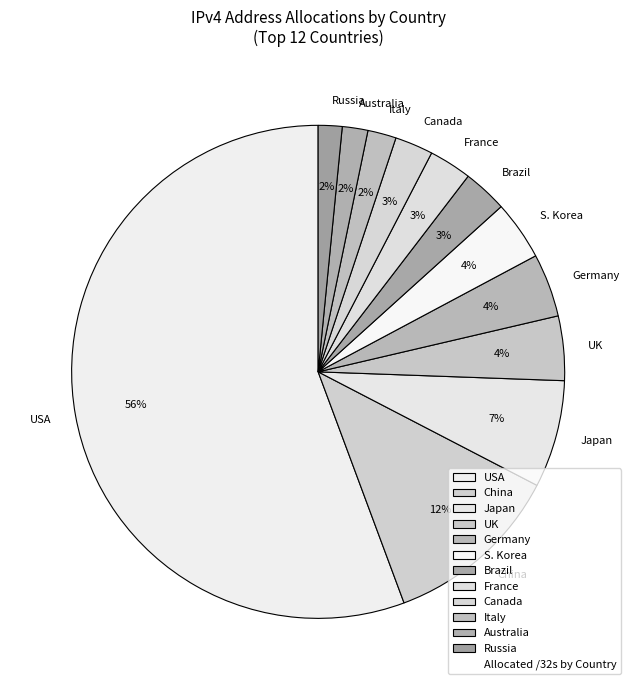

To the nearest percent, what portion does Brazil represent?

3%